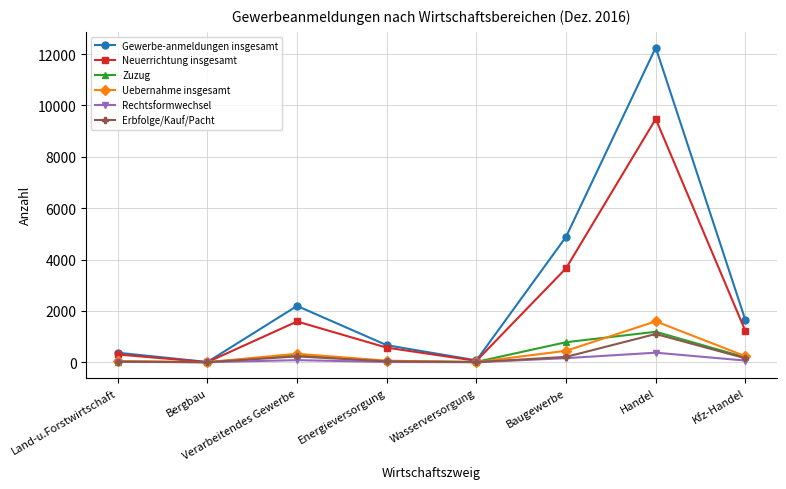

How many interior local valleys does the Gewerbe-anmeldungen insgesamt series have?

2